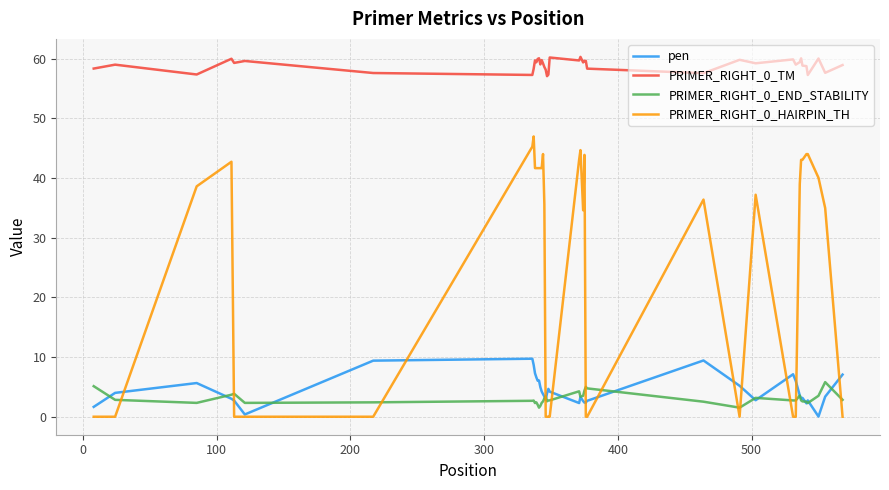

True or false: pen and PRIMER_RIGHT_0_TM intersect in this chart.

False